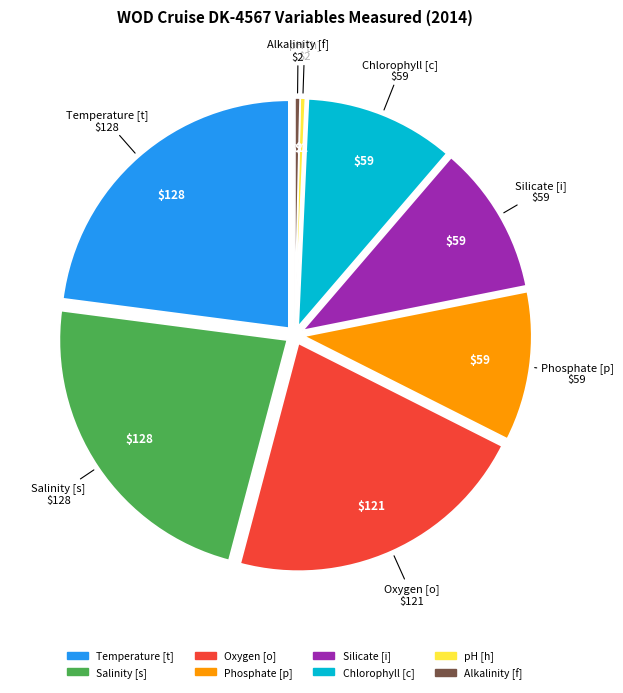

Approximately how many times larger is the value at Salinity [s] compared to pH [h]?

64.0